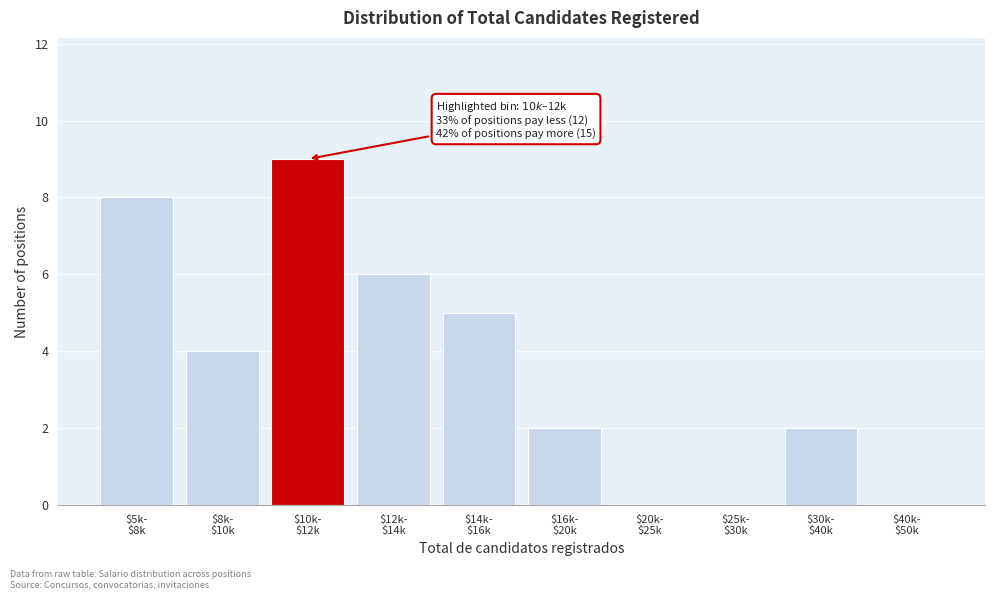

What is the greatest value displayed?

9